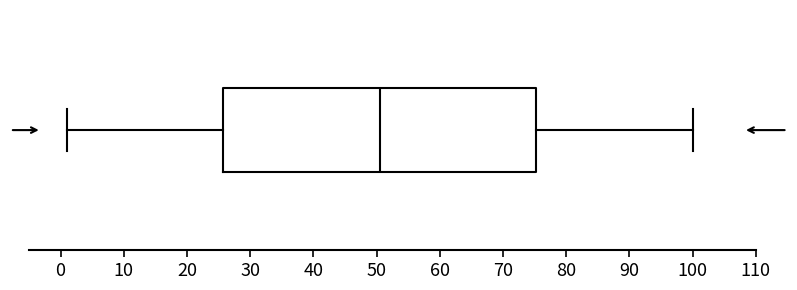

Where is the right edge of the box on the x-axis? The values are not printed on the chart, so give them approximately, as read against the axis.

75